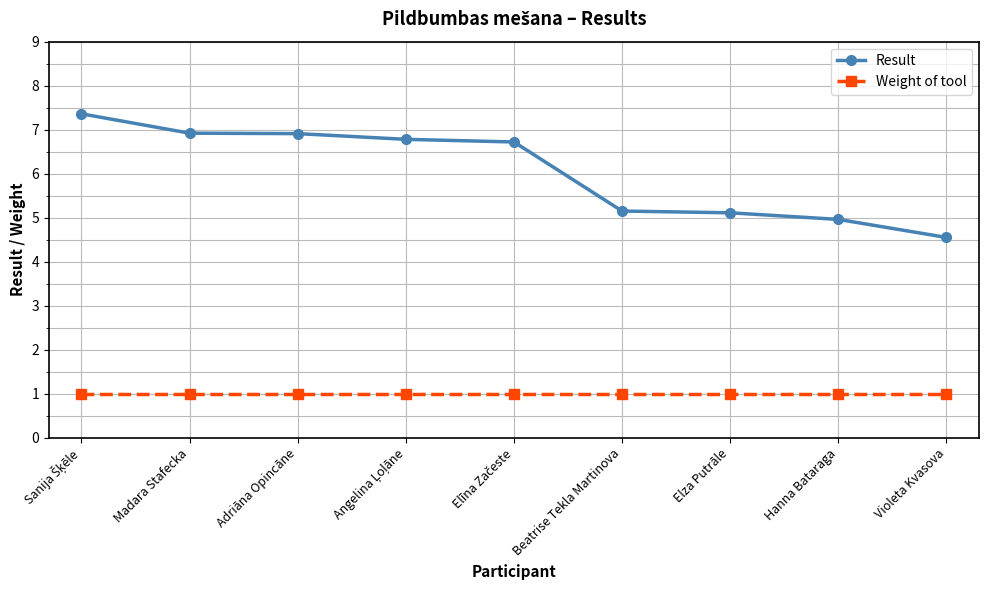

What is the label of the 7th point from the right?

Adriāna Opincāne